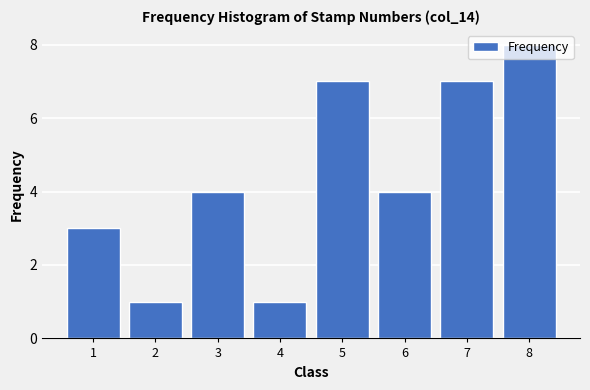

What is the change in value from 2 to 8?

+7